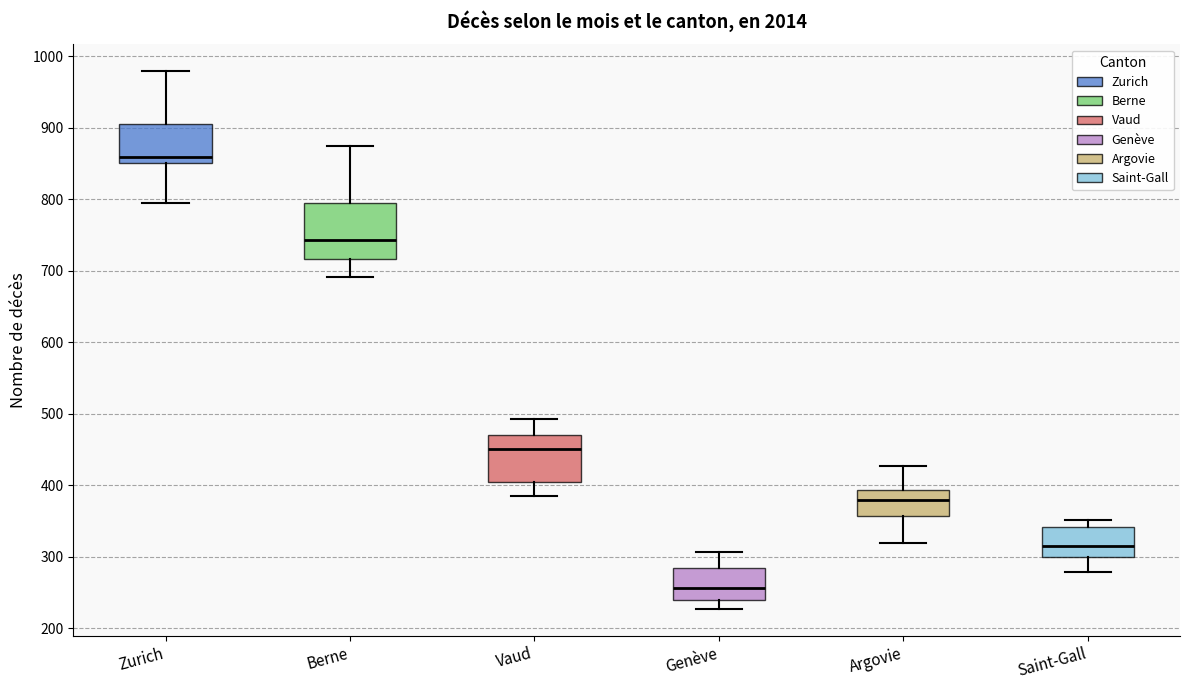

Reading left to right, read every box against the y-axis: the position of its median line, the range the box covers, and the ends of its whiskers. The values are not printed on the chart, so give them approximately, as read against the axis.

Zurich: median 860, box 850 to 910, whiskers 800 to 980
Berne: median 740, box 720 to 790, whiskers 690 to 870
Vaud: median 450, box 400 to 470, whiskers 390 to 490
Genève: median 260, box 240 to 280, whiskers 230 to 310
Argovie: median 380, box 360 to 390, whiskers 320 to 430
Saint-Gall: median 320, box 300 to 340, whiskers 280 to 350